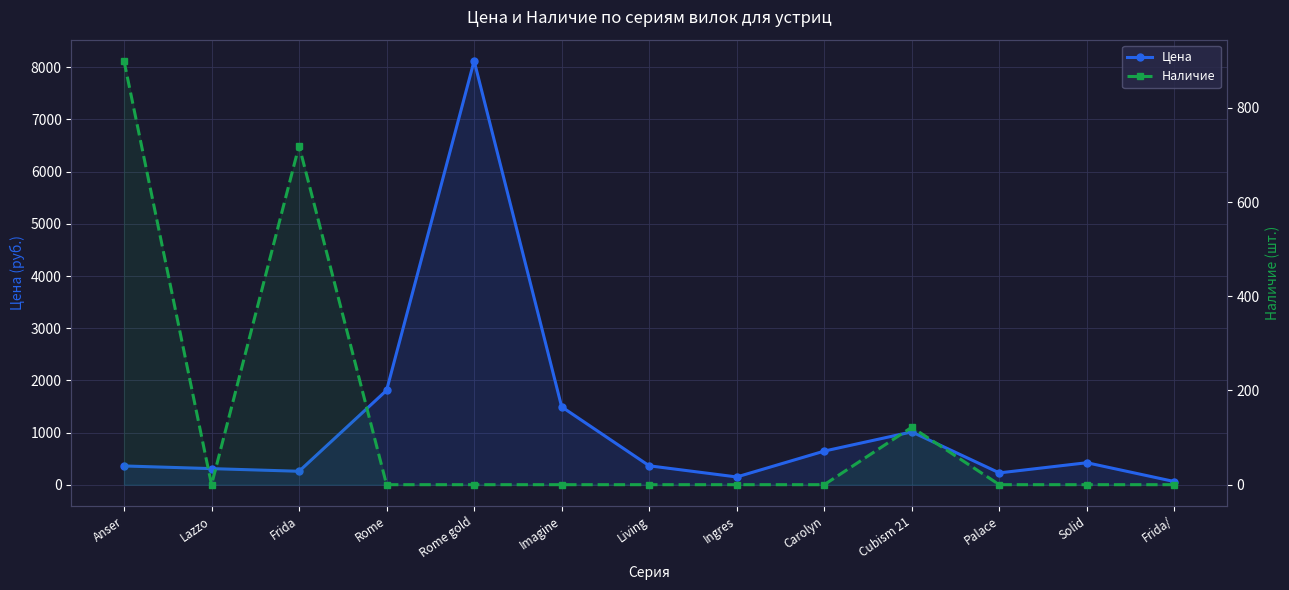

True or false: Цена and Наличие intersect in this chart.

True